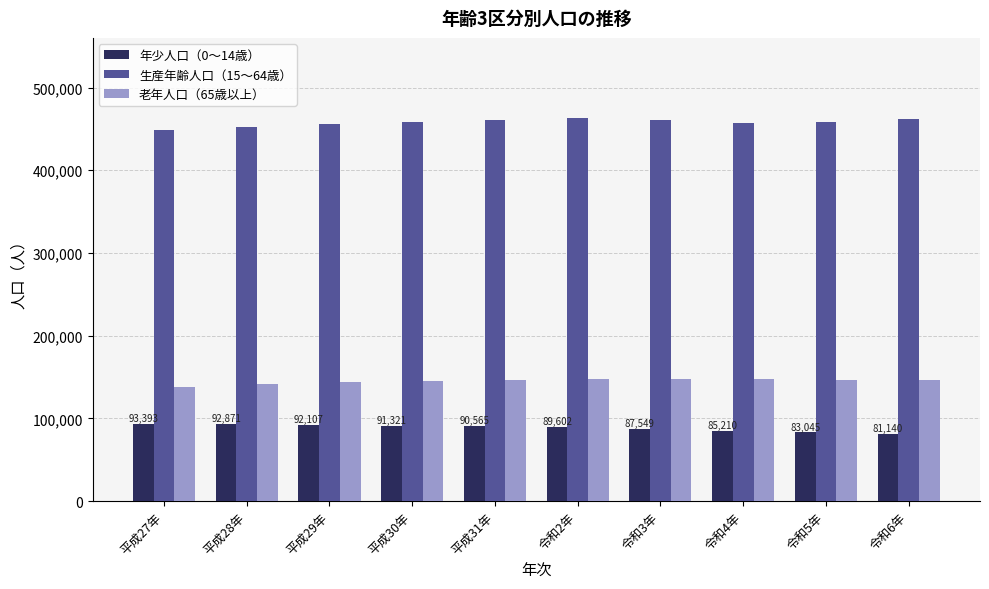

What is the greatest value displayed?

462993